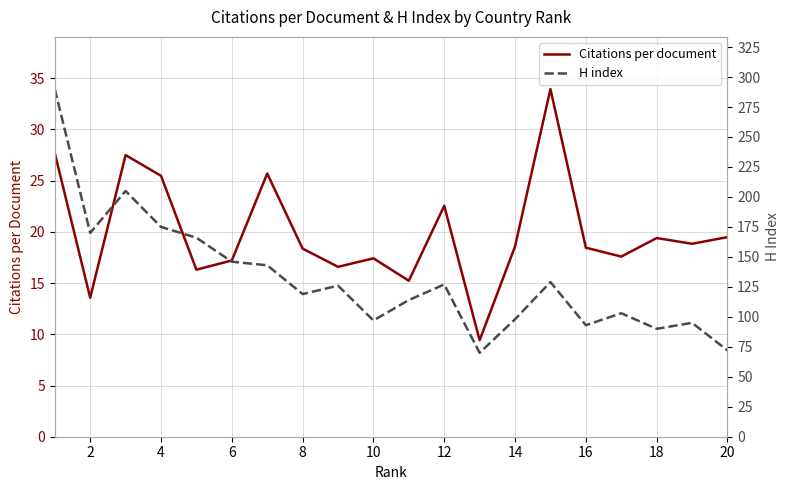

The value of Citations per document at 20 is 19.5. True or false?

True